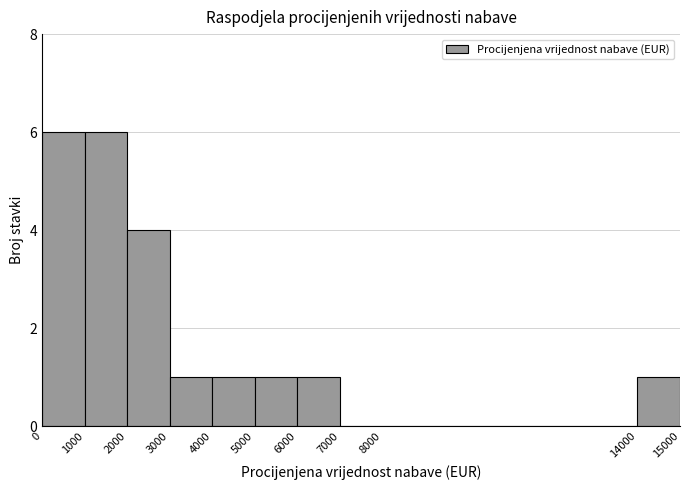

Reading left to right, transcribe this chart: for each bar, give the range it covers on the x-axis and its height. The values are not printed on the chart, so give them approximately, as read against the axis.

0 to 1000: 6
1000 to 2000: 6
2000 to 3000: 4
3000 to 4000: 1
4000 to 5000: 1
5000 to 6000: 1
6000 to 7000: 1
7000 to 8000: 0
8000 to 14000: 0
14000 to 15000: 1